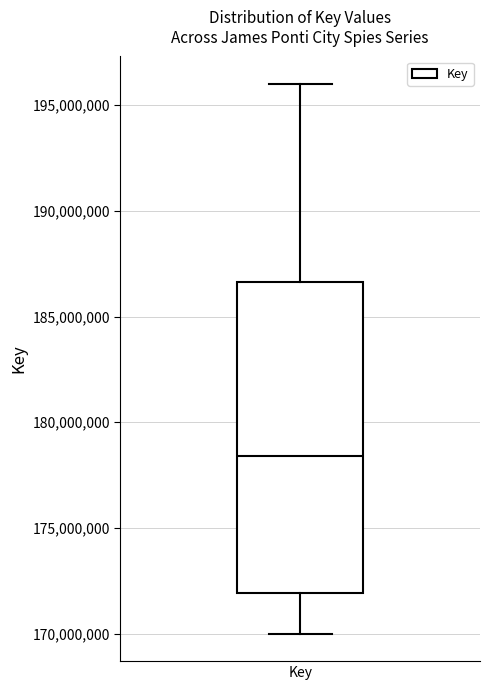

Read this box plot against the y-axis: the position of the median line, the range covered by the box, and the ends of both whiskers. The values are not printed on the chart, so give them approximately, as read against the axis.

median 178500000, box 172000000 to 186500000, whiskers 170000000 to 196000000